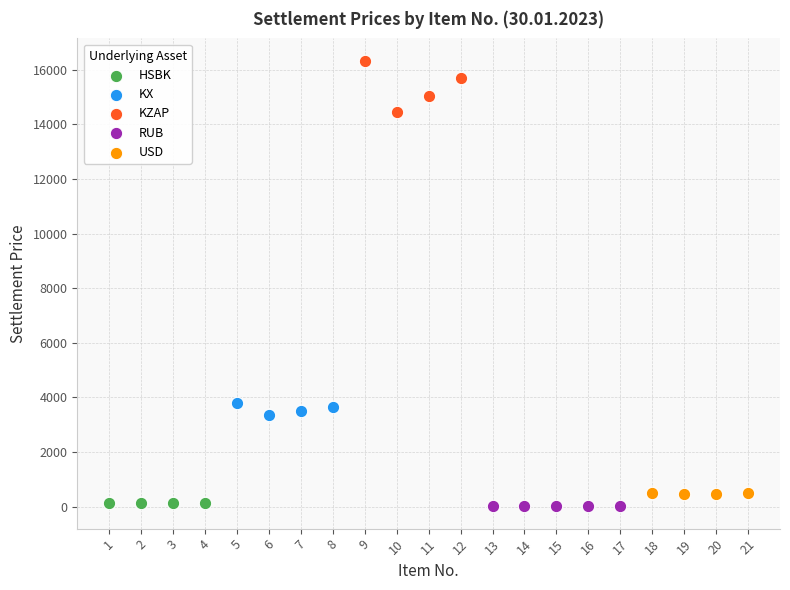

Which series contains the highest Y value?

KZAP